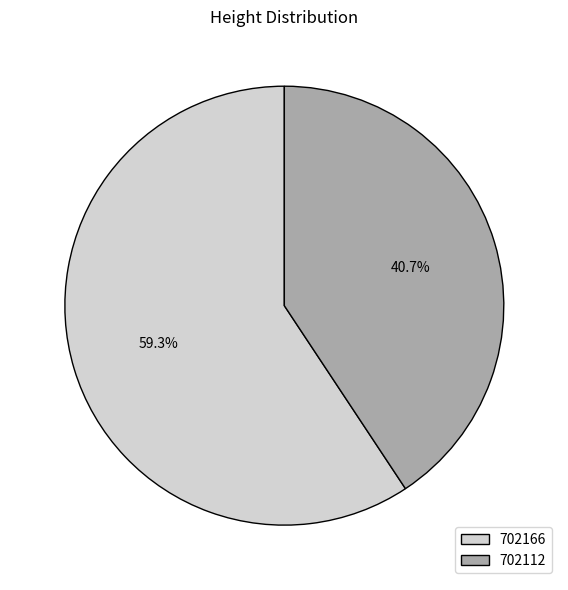

Which slice is the smallest?

702112